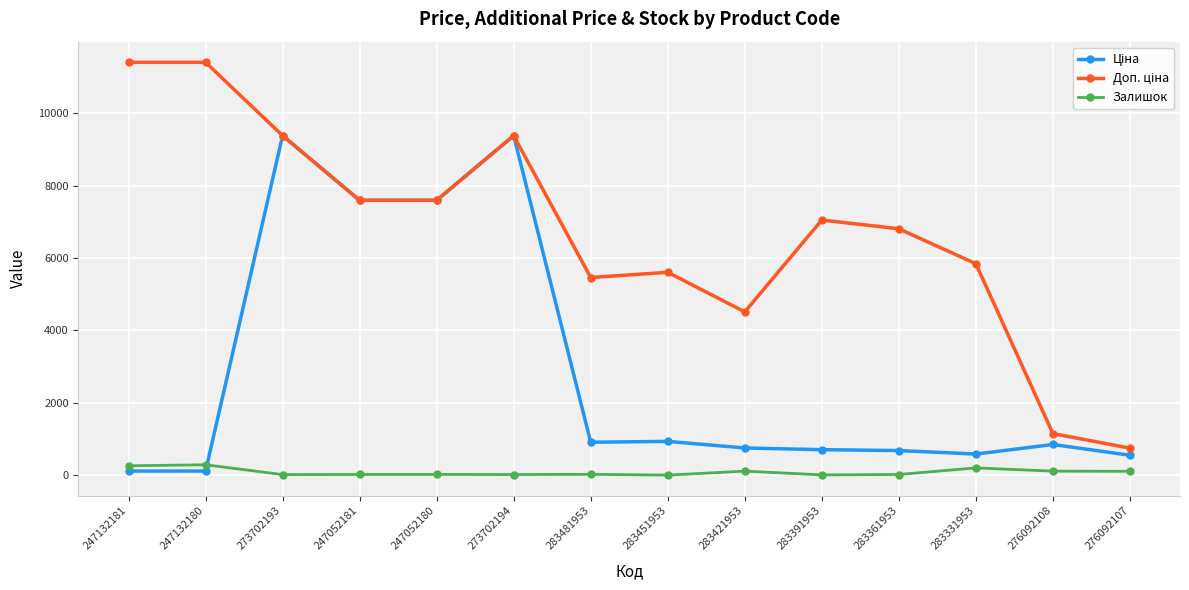

What is the maximum value shown in the chart?

11410.0